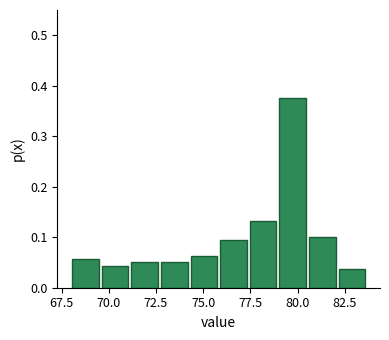

Around what value on the x-axis is the tallest bar? Give the approximate position of its centre, as read against the axis.

79.5